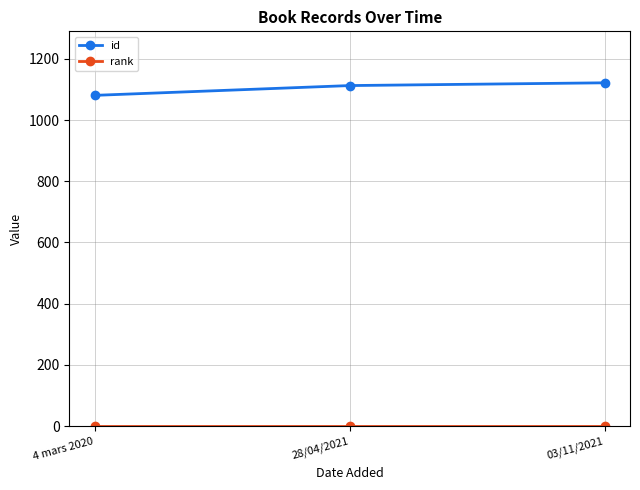

At how many categories does at least one series exceed 399?

3